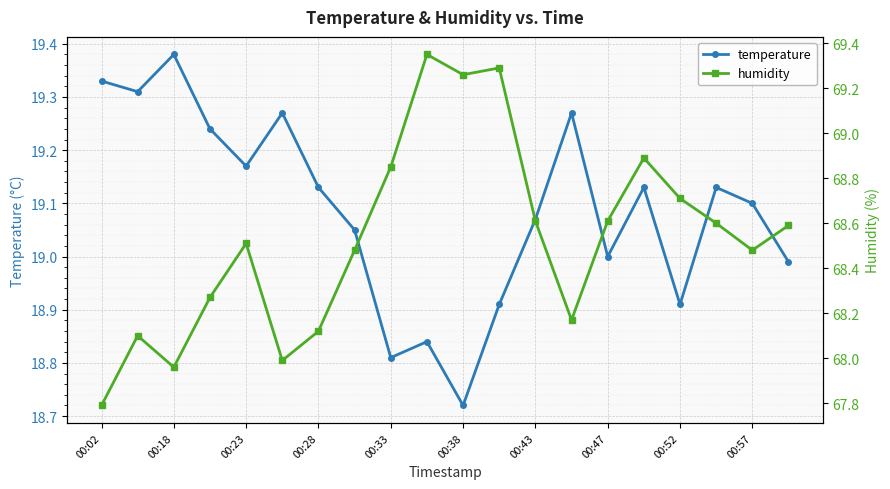

True or false: humidity and temperature intersect in this chart.

False